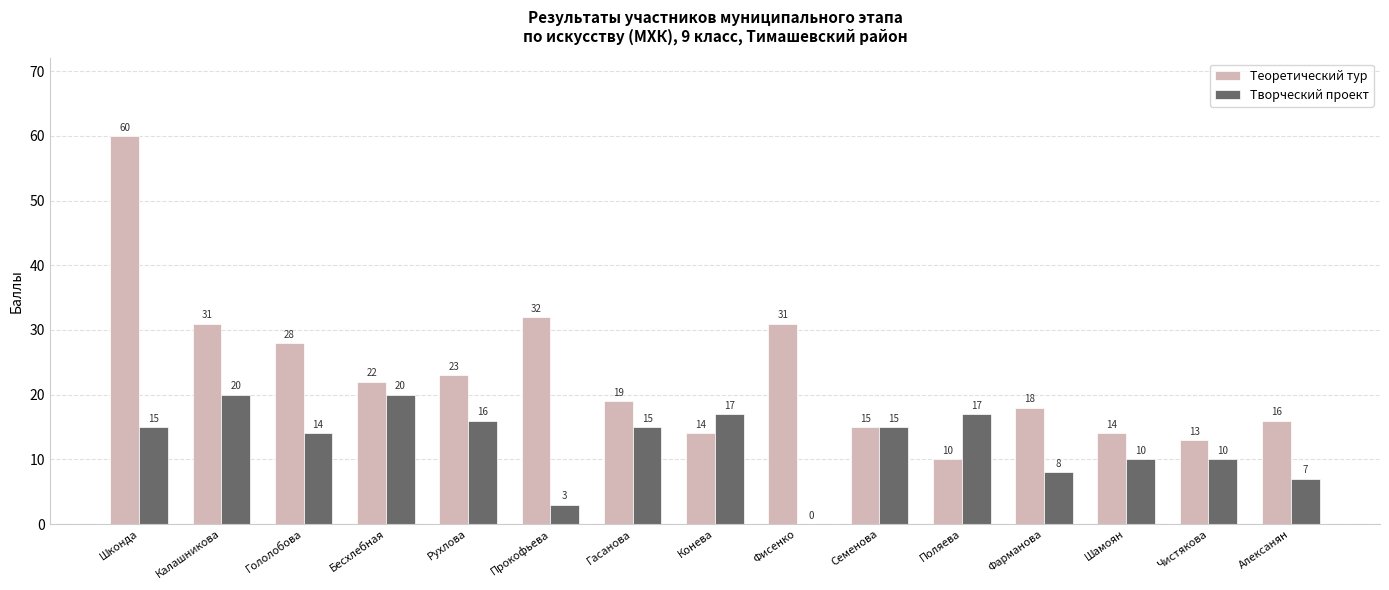

The value of Теоретический тур at Шамоян is 14. True or false?

True